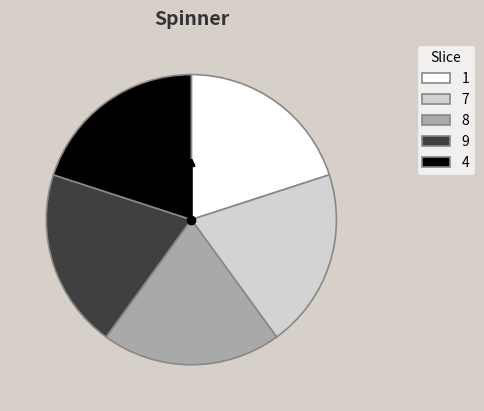

Do 4 and 7 together represent more than half of the pie?

No